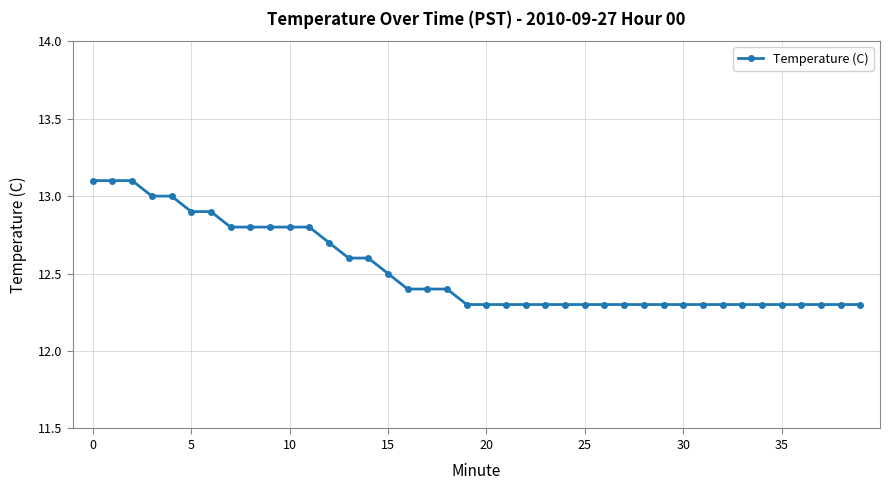

What is the smallest value displayed?

12.3